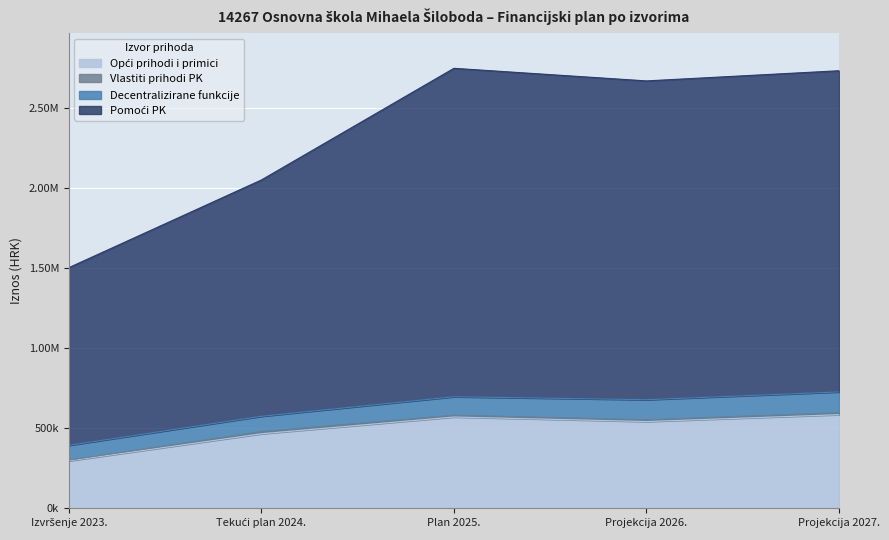

What is the difference between the highest and lowest values at Tekući plan 2024.?

1584910.0